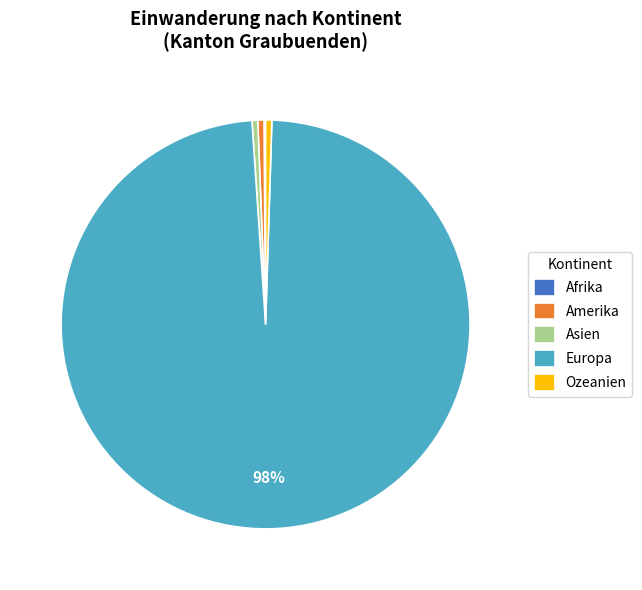

To the nearest percent, what is the average slice percentage?

20%